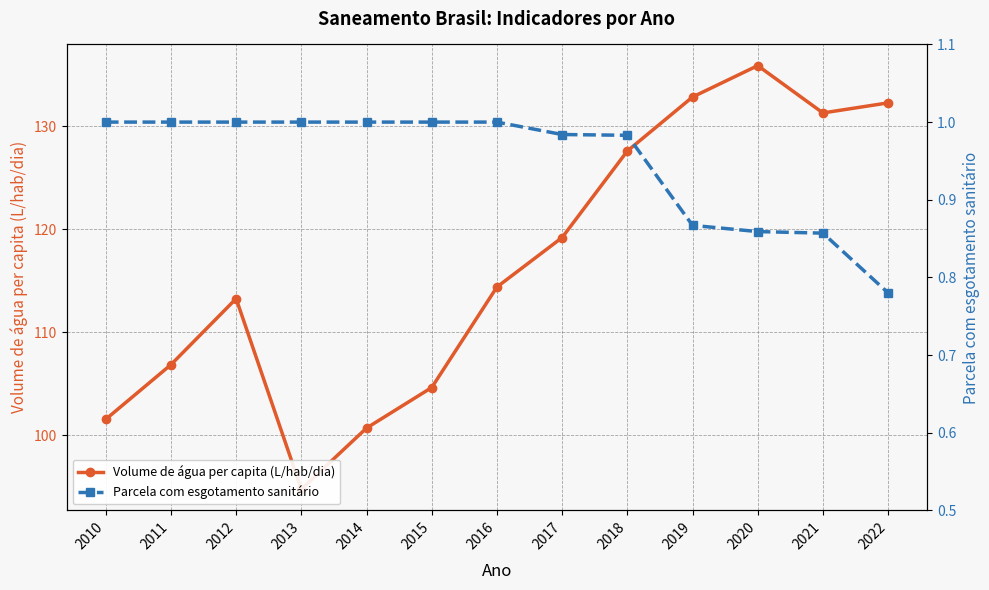

Which series has the largest total across all categories?

Volume de água per capita (L/hab/dia)